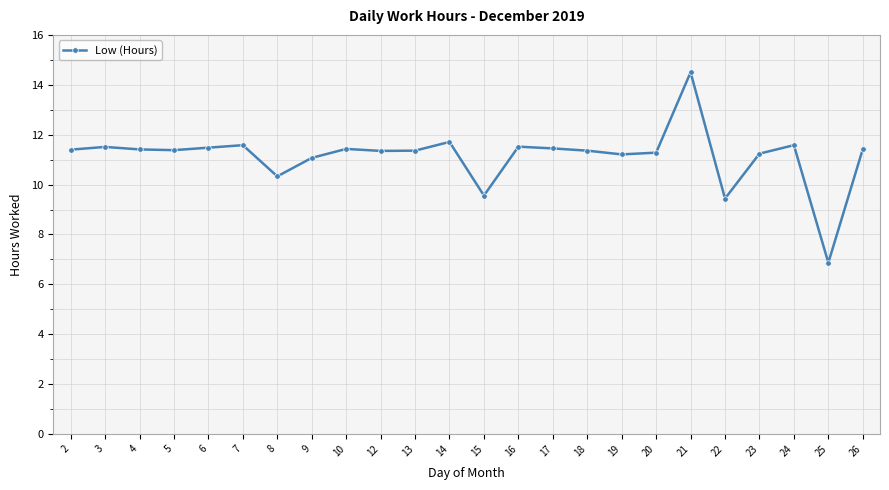

What value does the data have at 25?

6.9